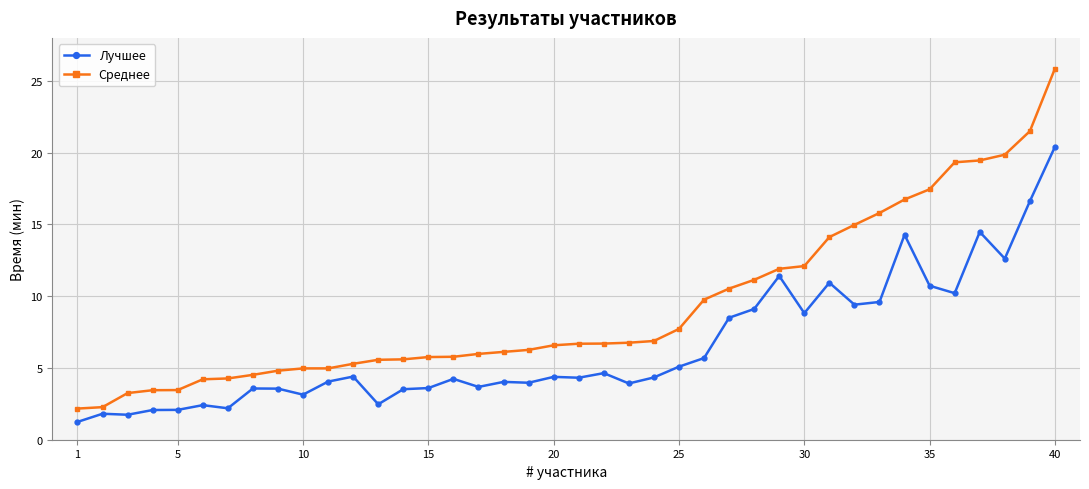

How many lines are shown in the chart?

2